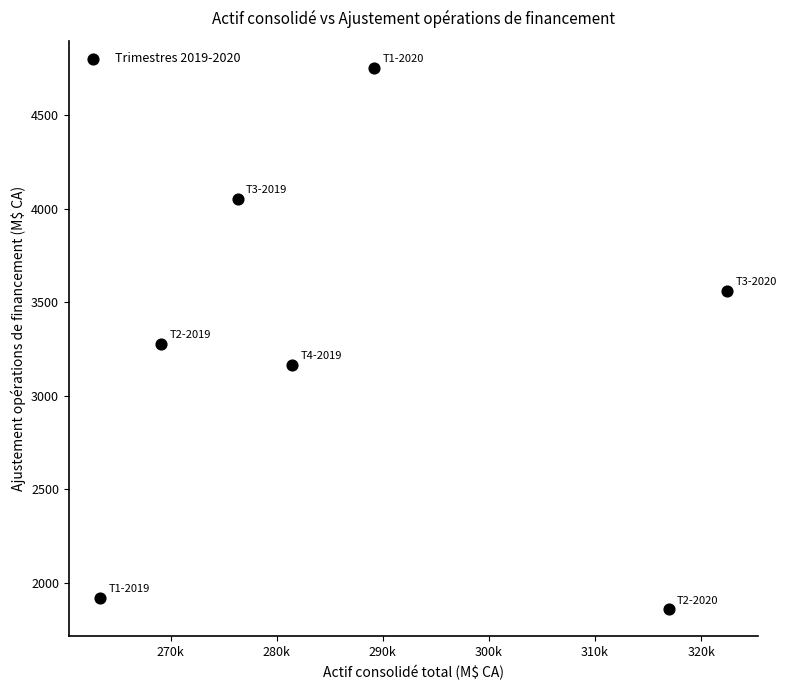

What is the range of Y values (max minus min)?

2897